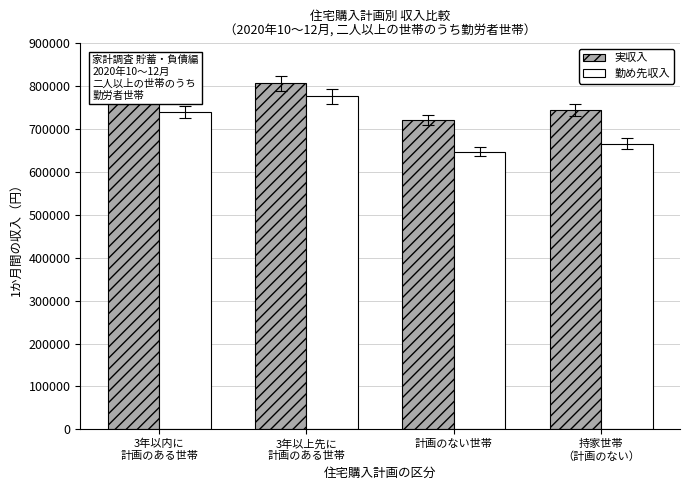

What is the label of the 1st bar from the right?

持家世帯
（計画のない）